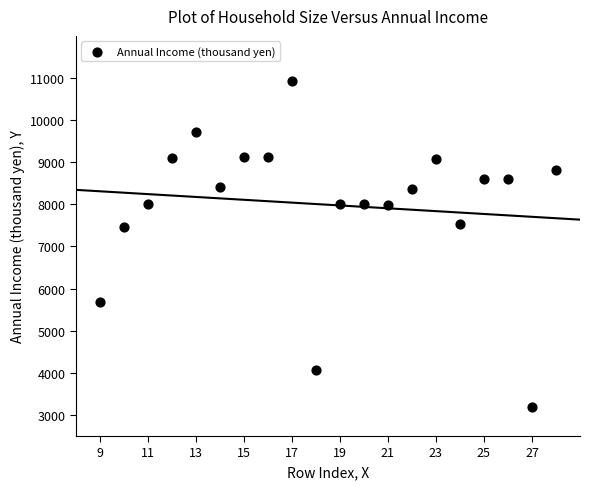

What is the range of X values (max minus min)?

19